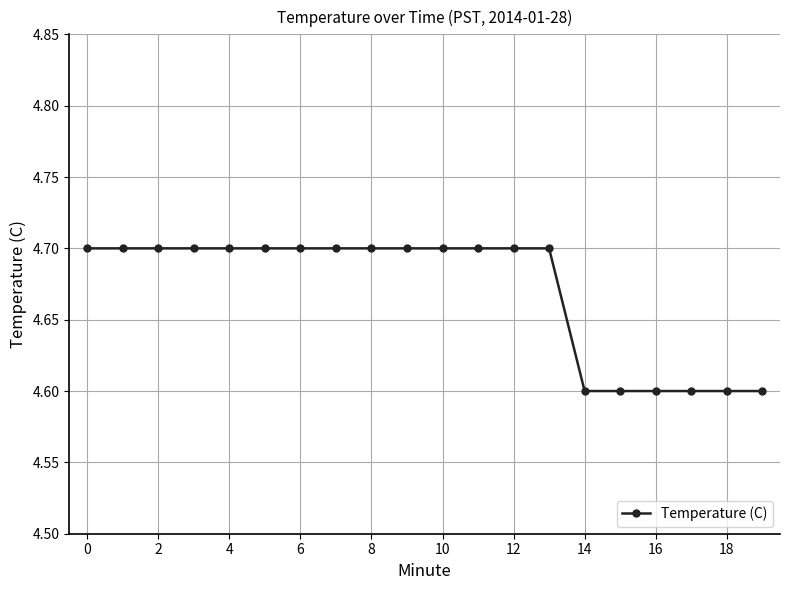

Reading left to right, transcribe all the data shown in this chart.

4.7	4.7	4.7	4.7	4.7	4.7	4.7	4.7	4.7	4.7	4.7	4.7	4.7	4.7	4.6	4.6	4.6	4.6	4.6	4.6